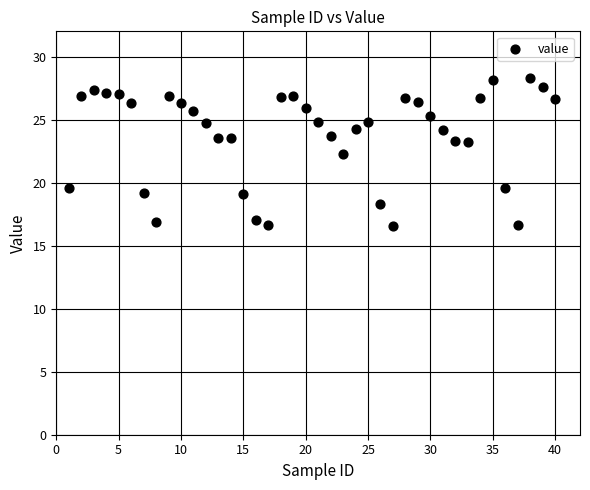

What is the range of Y values (max minus min)?

11.7